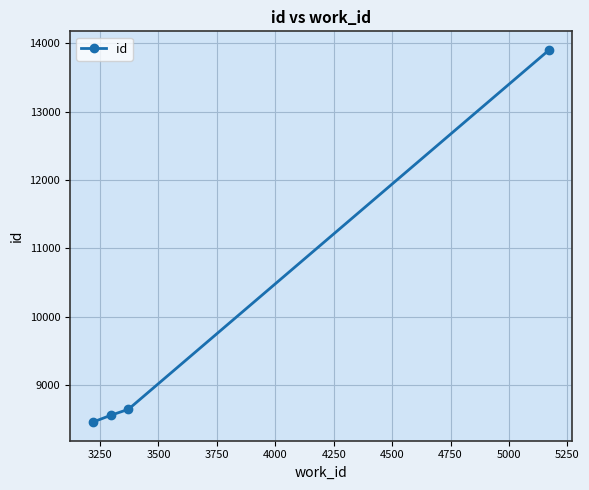

Reading left to right, what are all the values shown in this chart?

8460	8559	8647	13902